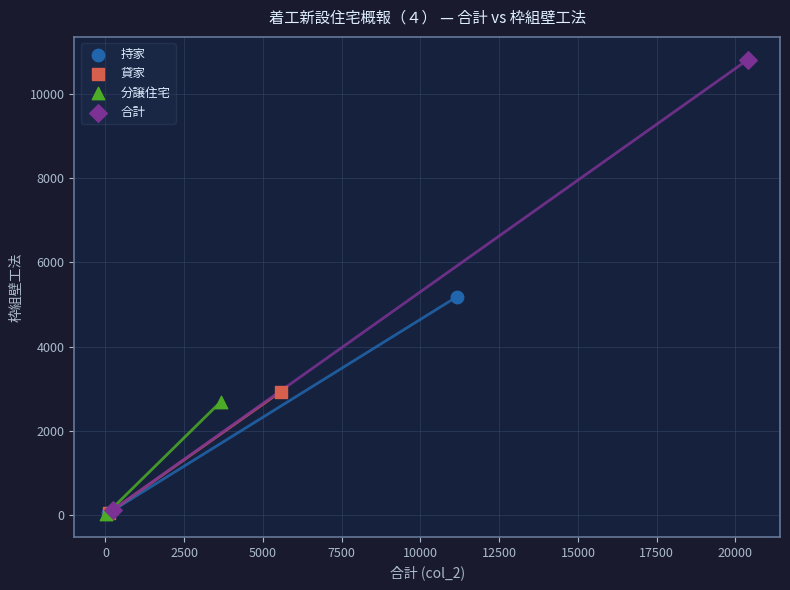

Which series contains the highest Y value?

合計